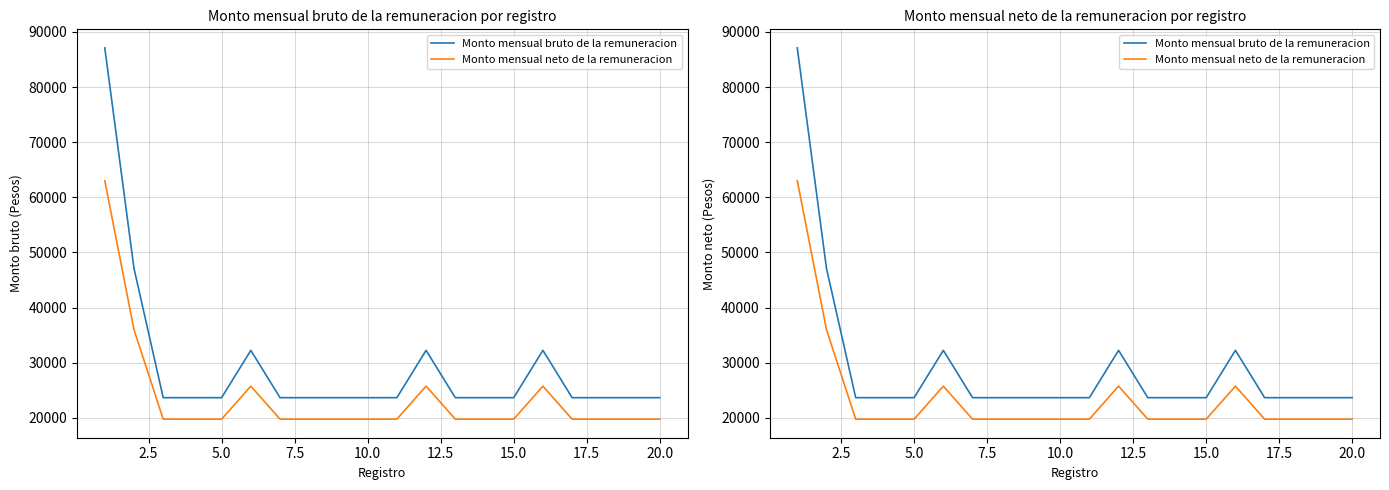

True or false: Monto mensual bruto de la remuneracion has a value of 9400.6 at 10.

False